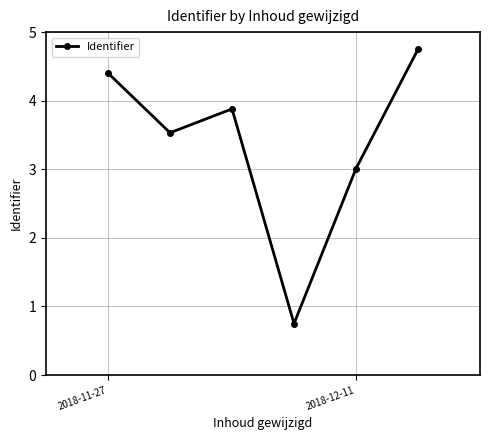

What is the greatest value displayed?

4.8